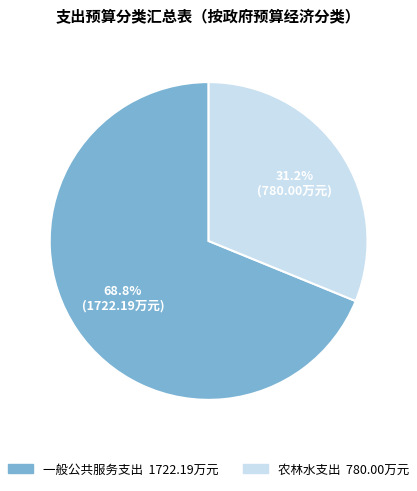

Which slice is the largest?

一般公共服务支出